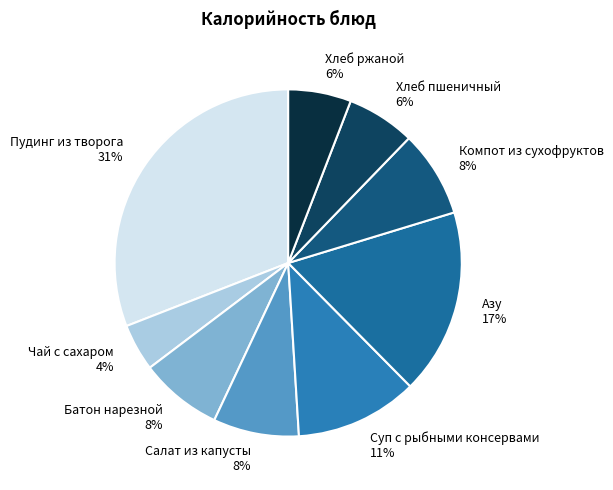

Does any single category account for the majority?

No